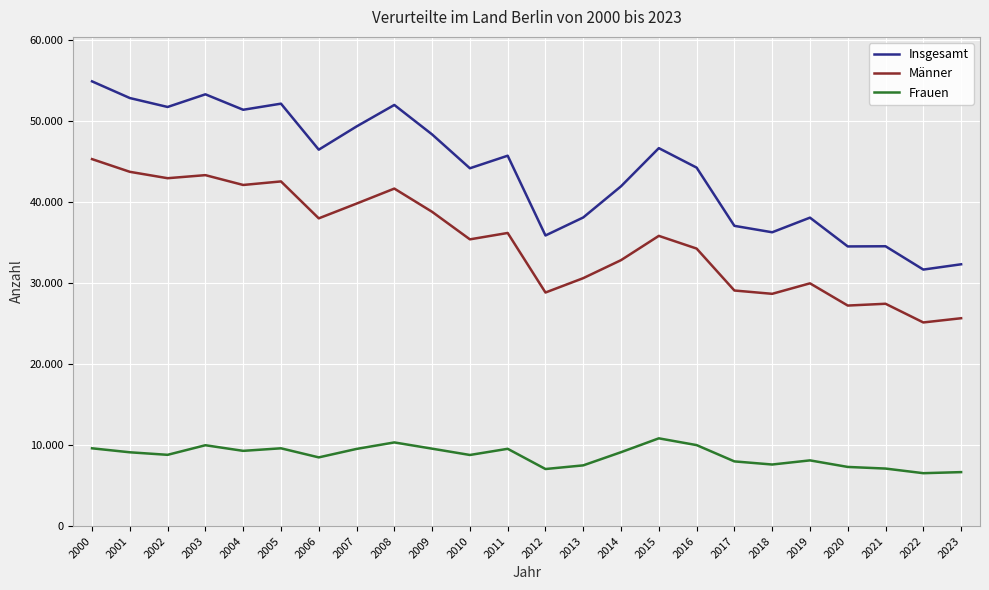

Is this an area chart (filled region under the line)?

No